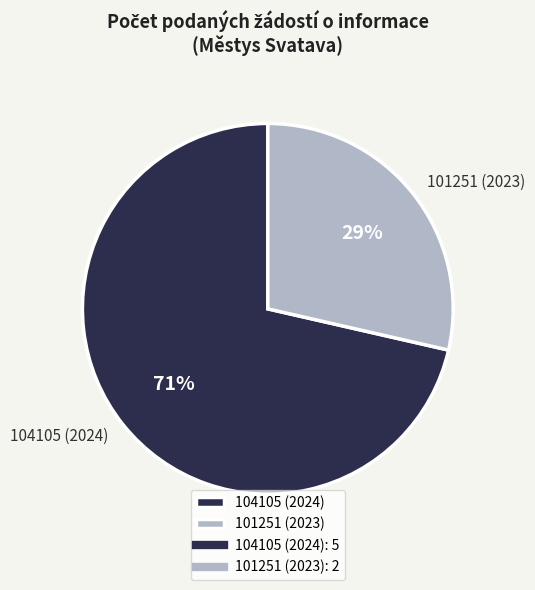

Count the number of slices in the pie.

2